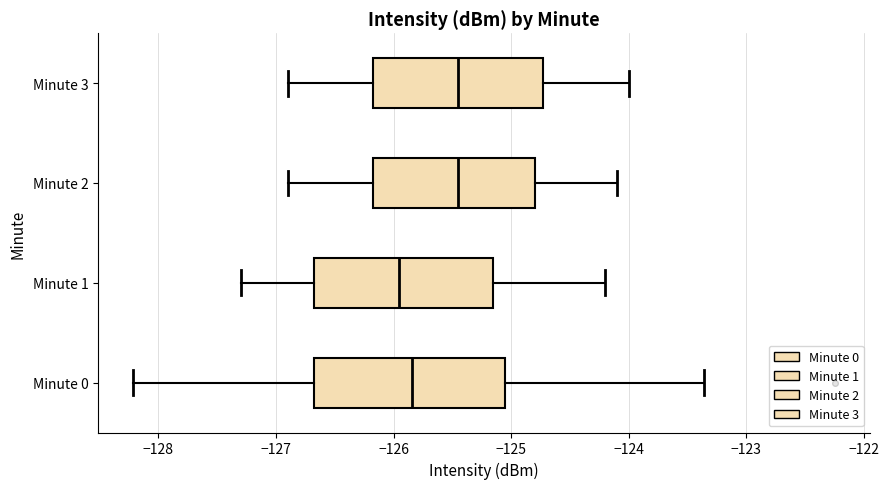

Which box's median line is the furthest to the left?

Minute 1